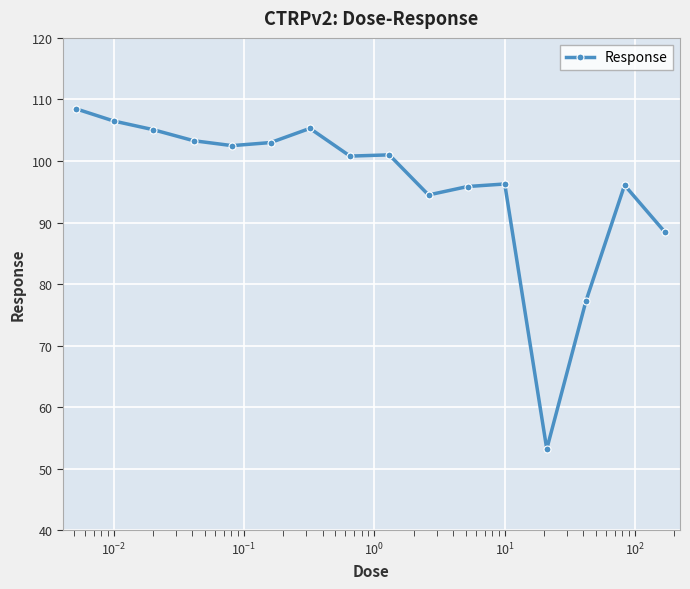

How many lines are shown in the chart?

1